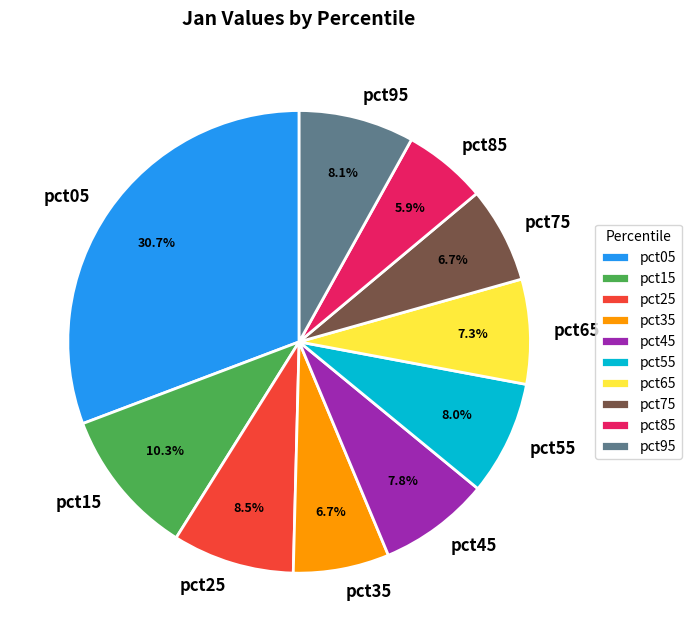

To the nearest percent, what is the difference between the largest and smallest slice percentages?

25%